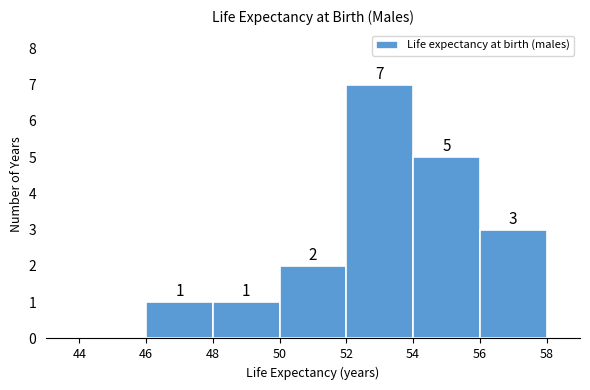

Which range on the x-axis has the tallest bar?

52 to 54